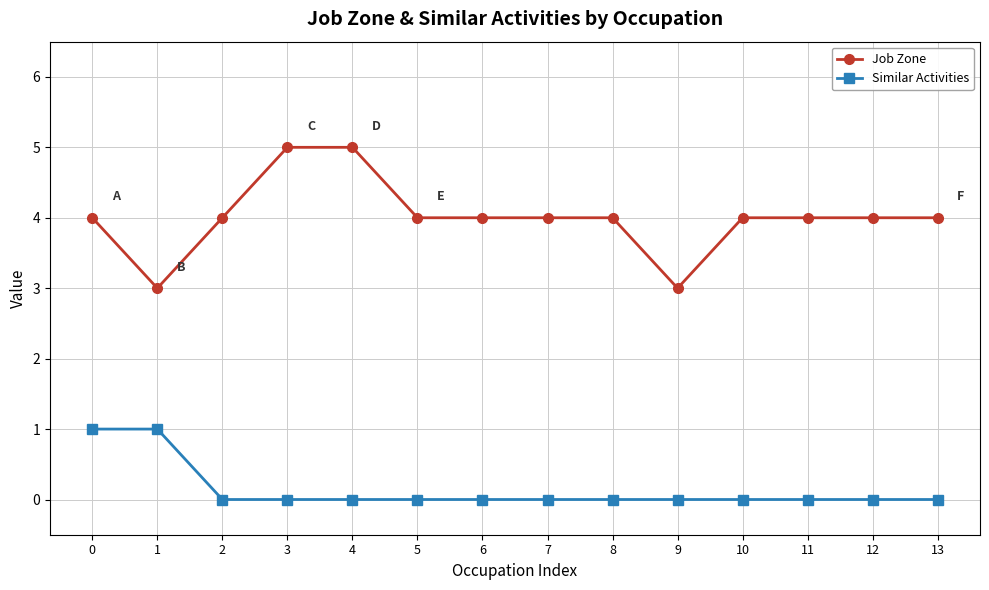

The Similar Activities series shows 1 at 9. True or false?

False